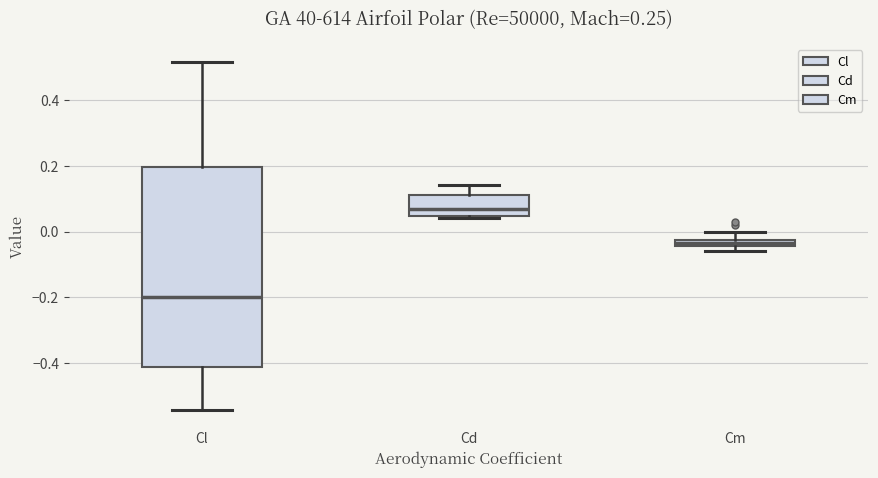

Which box's median line is the lowest?

Cl